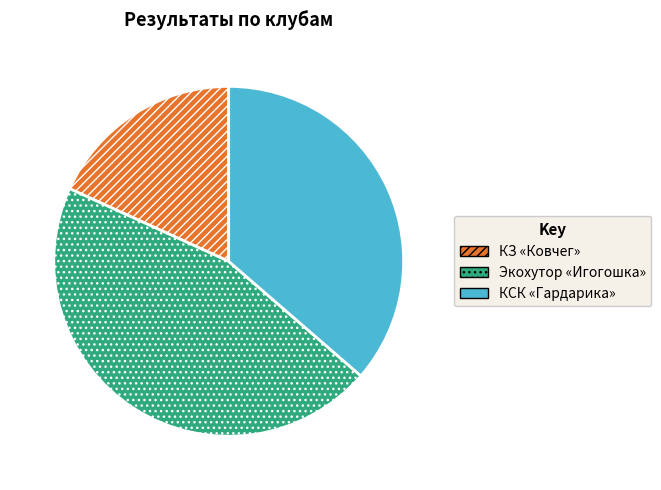

Do КЗ «Ковчег» and КСК «Гардарика» together represent more than half of the pie?

Yes